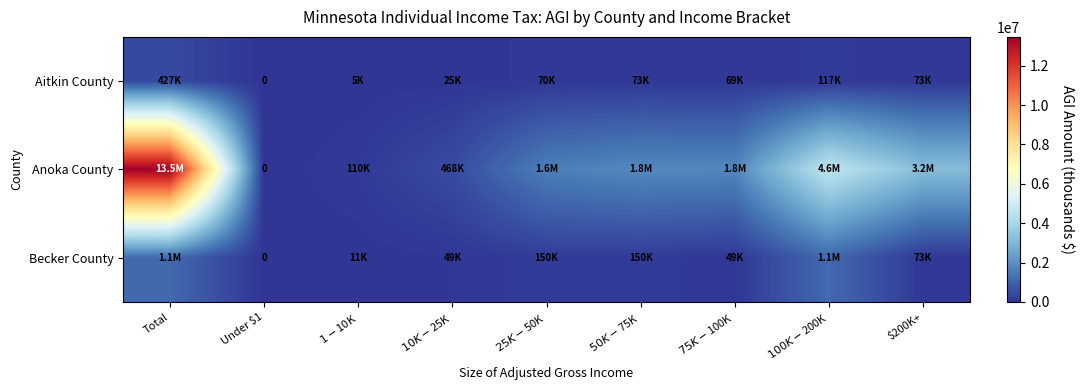

The value of Aitkin County at $75K-$100K is 69177. True or false?

True